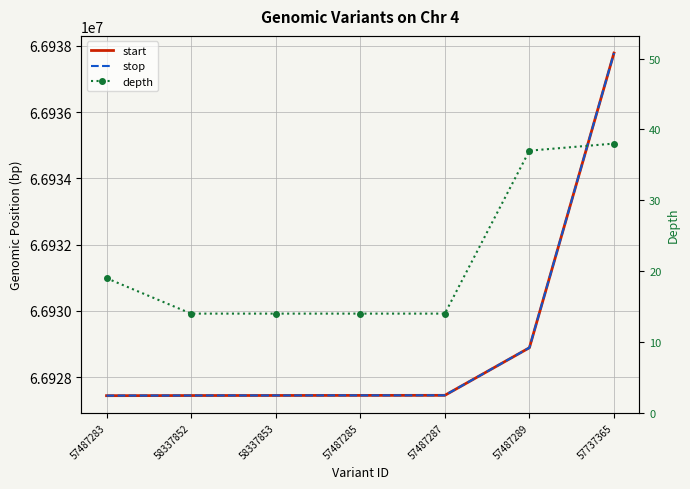

What is the label of the 7th point from the right?

57487283